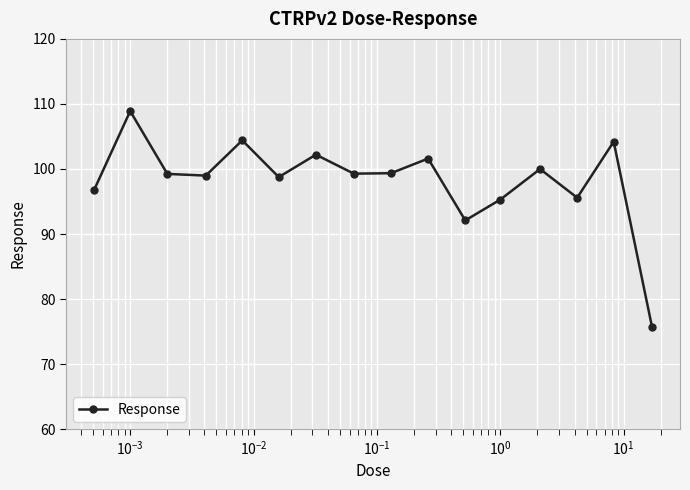

What is the minimum value shown in the chart?

75.7